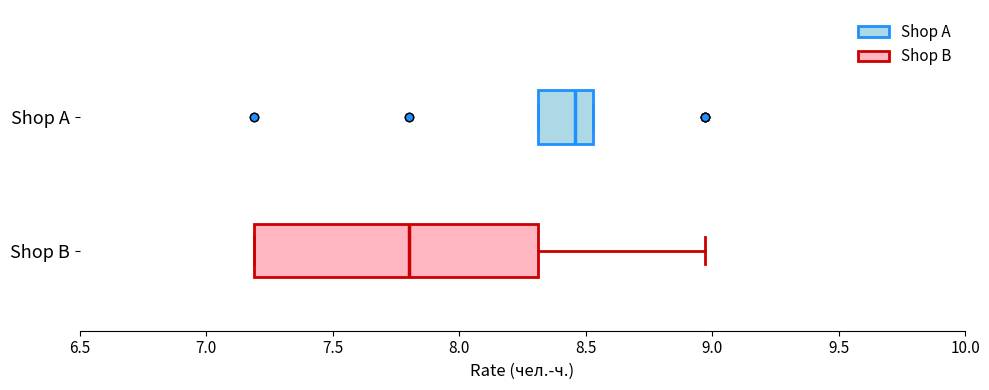

Reading bottom to top, transcribe this box plot: for each box, give where its median line is, the range the box spans, and where its two whiskers end, as read against the x-axis. The values are not printed on the chart, so give them approximately, as read against the axis.

Shop B: median 7.80, box 7.20 to 8.30, whiskers 7.20 to 8.95
Shop A: median 8.45, box 8.30 to 8.55, whiskers 8.30 to 8.55